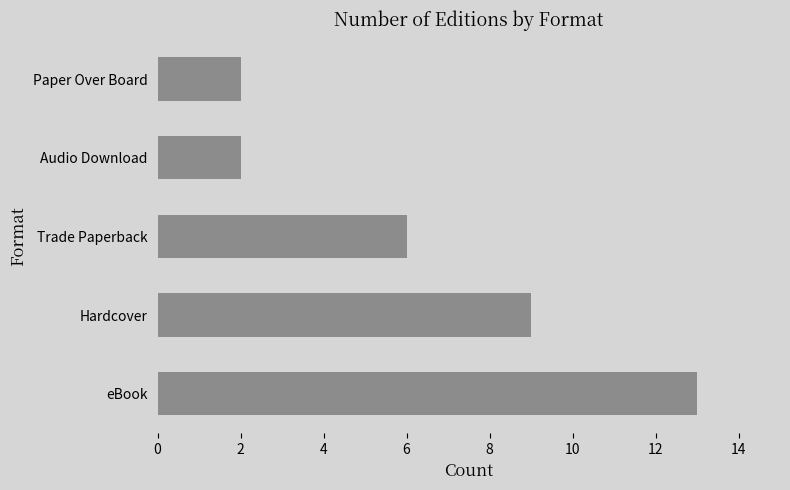

Where is the data nearest to the value 7?

Trade Paperback